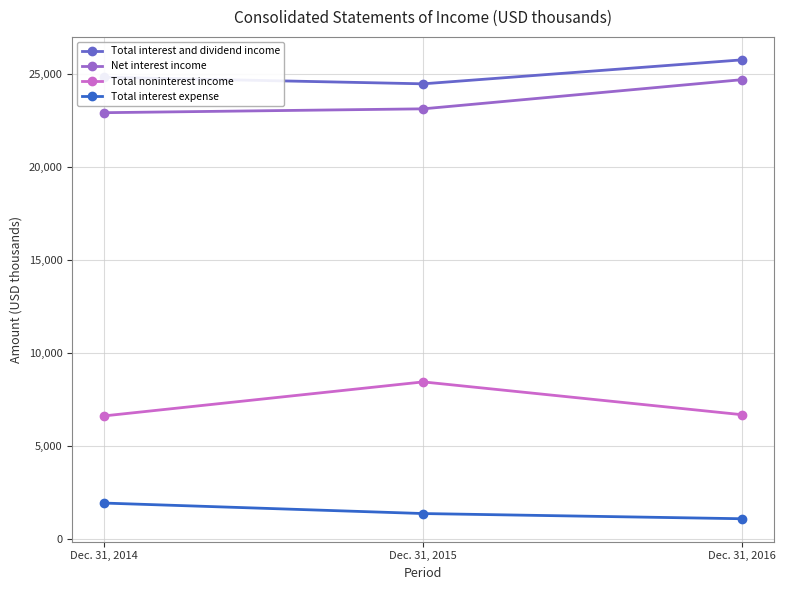

What is the sum of the Total interest and dividend income values at Dec. 31, 2015 and Dec. 31, 2016?

50278